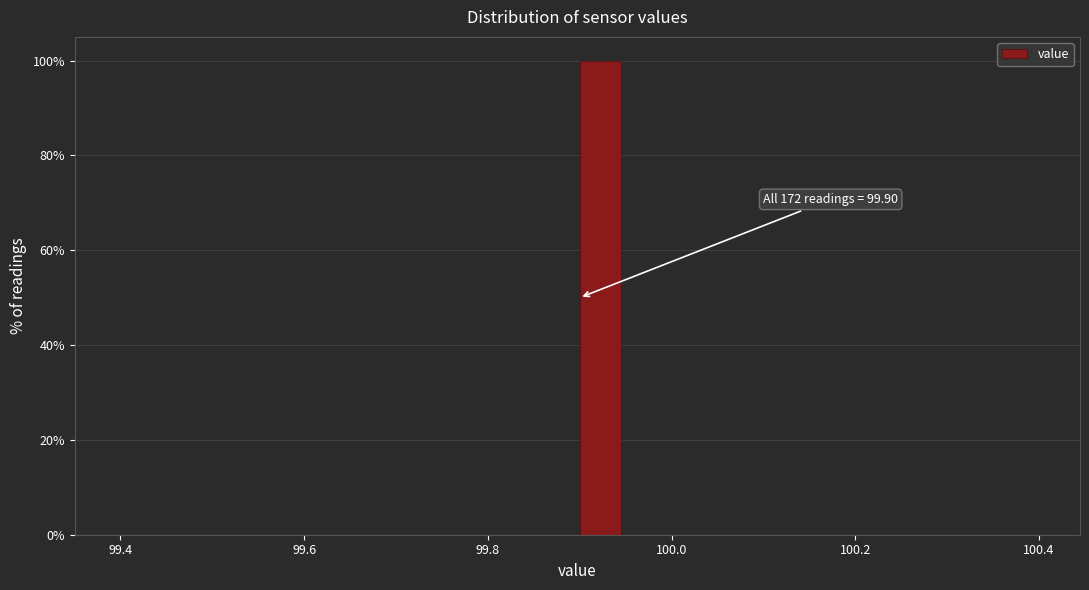

Read against the x-axis, roughly where is the centre of the tallest bar?

99.92